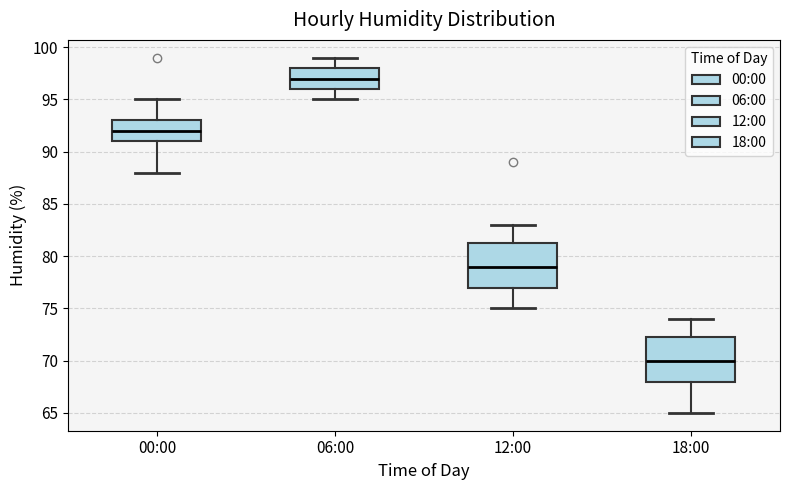

Reading left to right, read every box against the y-axis: the position of its median line, the range the box covers, and the ends of its whiskers. The values are not printed on the chart, so give them approximately, as read against the axis.

00:00: median 92.0, box 91.0 to 93.0, whiskers 88.0 to 95.0
06:00: median 97.0, box 96.0 to 98.0, whiskers 95.0 to 99.0
12:00: median 79.0, box 77.0 to 81.5, whiskers 75.0 to 83.0
18:00: median 70.0, box 68.0 to 72.5, whiskers 65.0 to 74.0